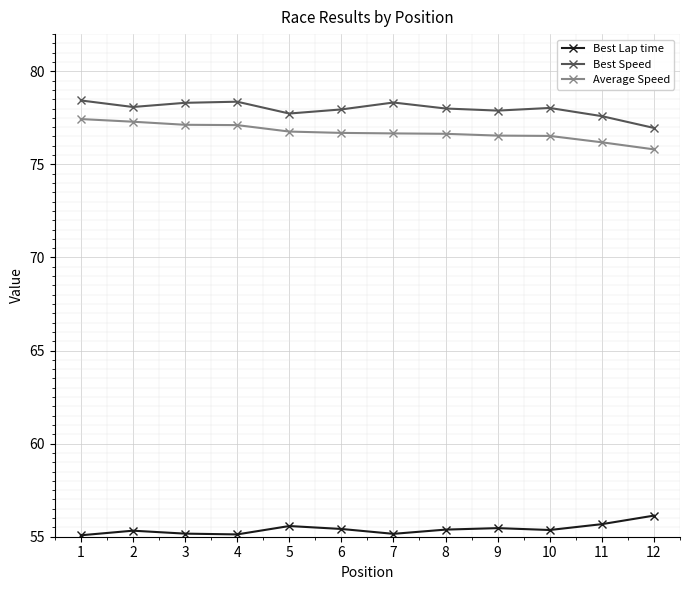

At how many categories does at least one series exceed 68?

12